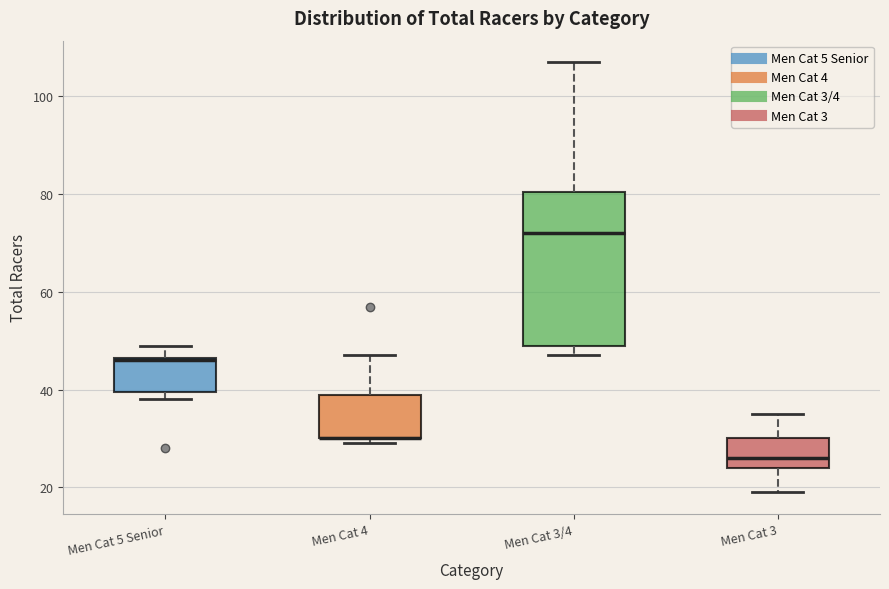

Comparing the boxes themselves (not the whiskers), which one is the tallest?

Men Cat 3/4